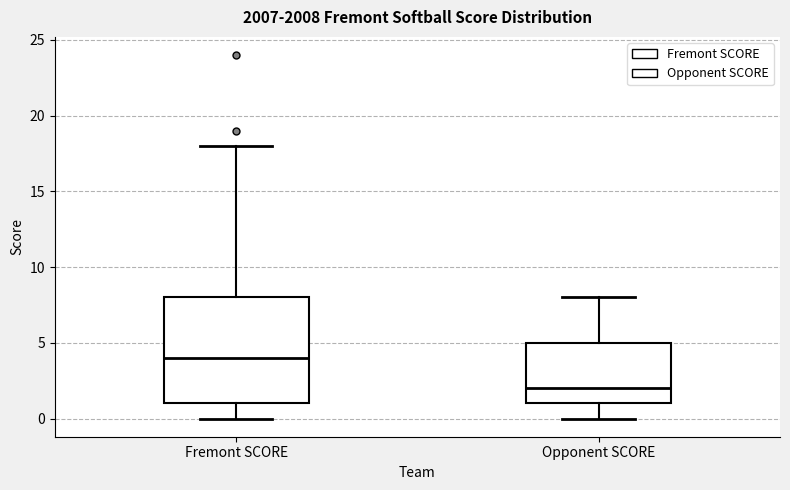

Comparing the boxes themselves (not the whiskers), which one is the tallest?

Fremont SCORE